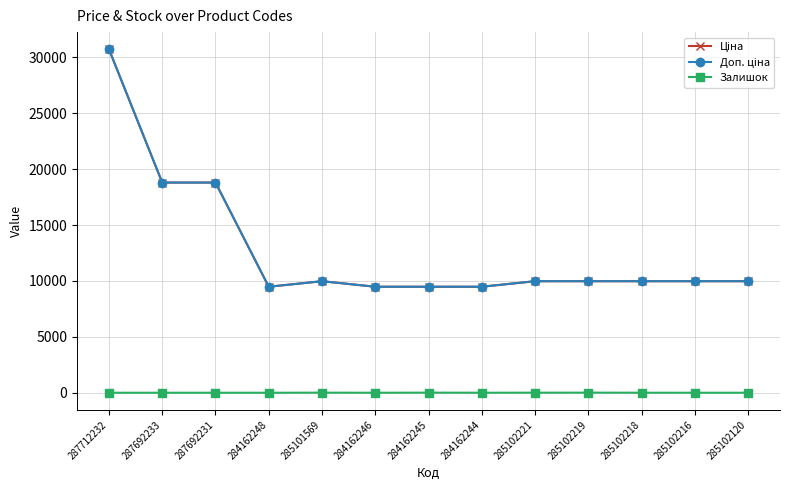

Reading left to right, extract all data points from this chart.

Ціна: 287712232=30717.1	287692233=18796.8	287692231=18796.8	284162248=9480.1	285101569=9975.0	284162246=9480.1	284162245=9480.1	284162244=9480.1	285102221=9975.0	285102219=9975.0	285102218=9975.0	285102216=9975.0	285102120=9975.0
Доп. ціна: 287712232=30717.1	287692233=18796.8	287692231=18796.8	284162248=9480.1	285101569=9975.0	284162246=9480.1	284162245=9480.1	284162244=9480.1	285102221=9975.0	285102219=9975.0	285102218=9975.0	285102216=9975.0	285102120=9975.0
Залишок: 287712232=0.0	287692233=0.0	287692231=0.0	284162248=0.0	285101569=7.0	284162246=0.0	284162245=8.0	284162244=2.0	285102221=5.0	285102219=9.0	285102218=3.0	285102216=0.0	285102120=0.0